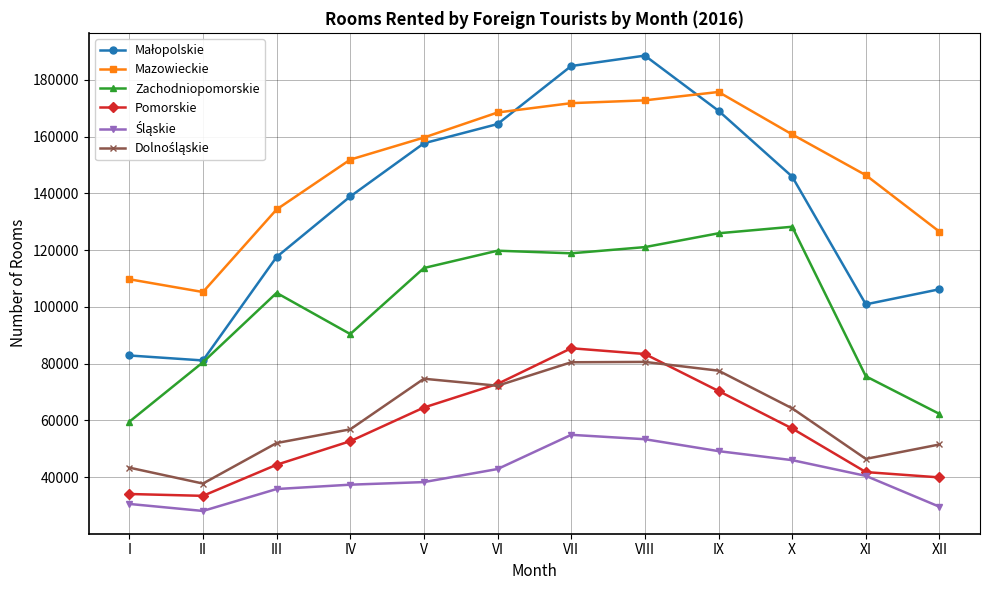

True or false: Zachodniopomorskie and Pomorskie cross at least once.

False